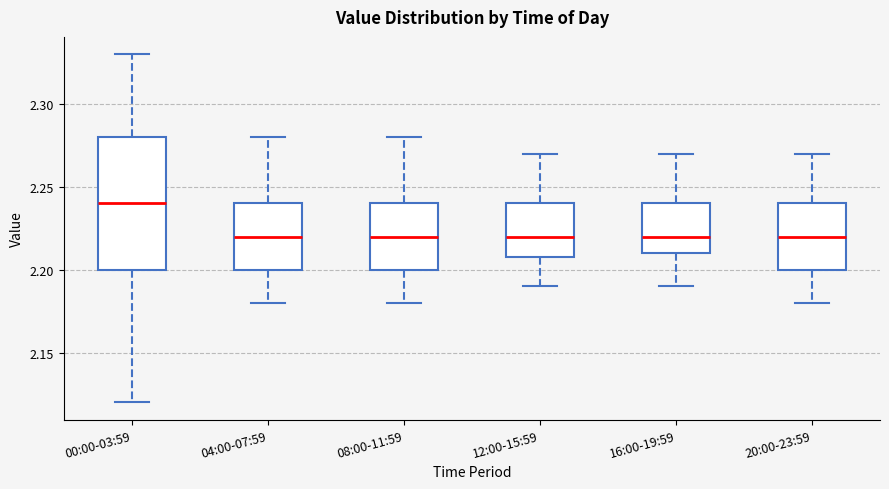

Reading left to right, read every box against the y-axis: the position of its median line, the range the box covers, and the ends of its whiskers. The values are not printed on the chart, so give them approximately, as read against the axis.

00:00-03:59: median 2.24, box 2.20 to 2.28, whiskers 2.12 to 2.33
04:00-07:59: median 2.22, box 2.20 to 2.24, whiskers 2.18 to 2.28
08:00-11:59: median 2.22, box 2.20 to 2.24, whiskers 2.18 to 2.28
12:00-15:59: median 2.22, box 2.21 to 2.24, whiskers 2.19 to 2.27
16:00-19:59: median 2.22, box 2.21 to 2.24, whiskers 2.19 to 2.27
20:00-23:59: median 2.22, box 2.20 to 2.24, whiskers 2.18 to 2.27